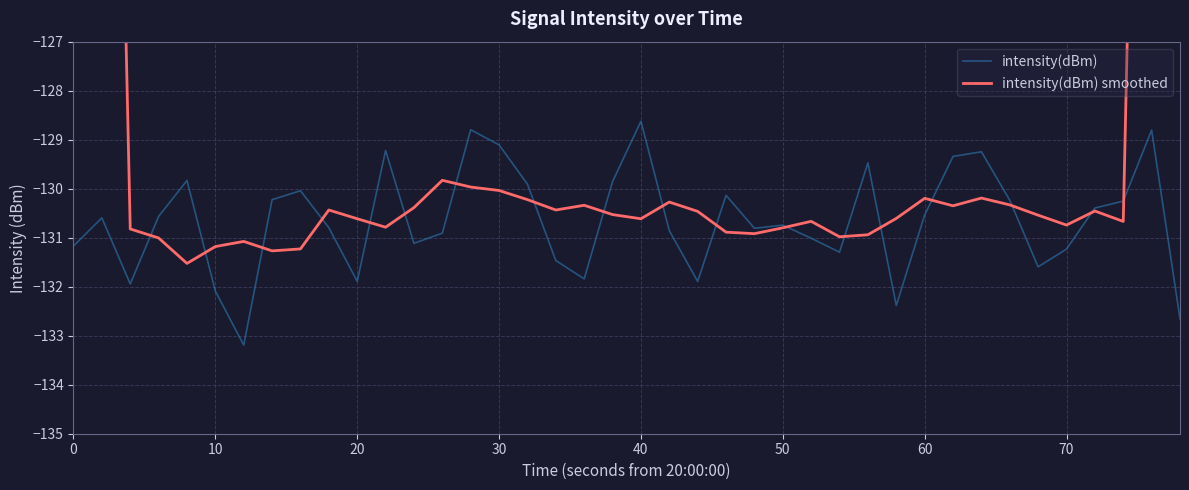

True or false: intensity(dBm) smoothed and intensity(dBm) cross at least once.

True